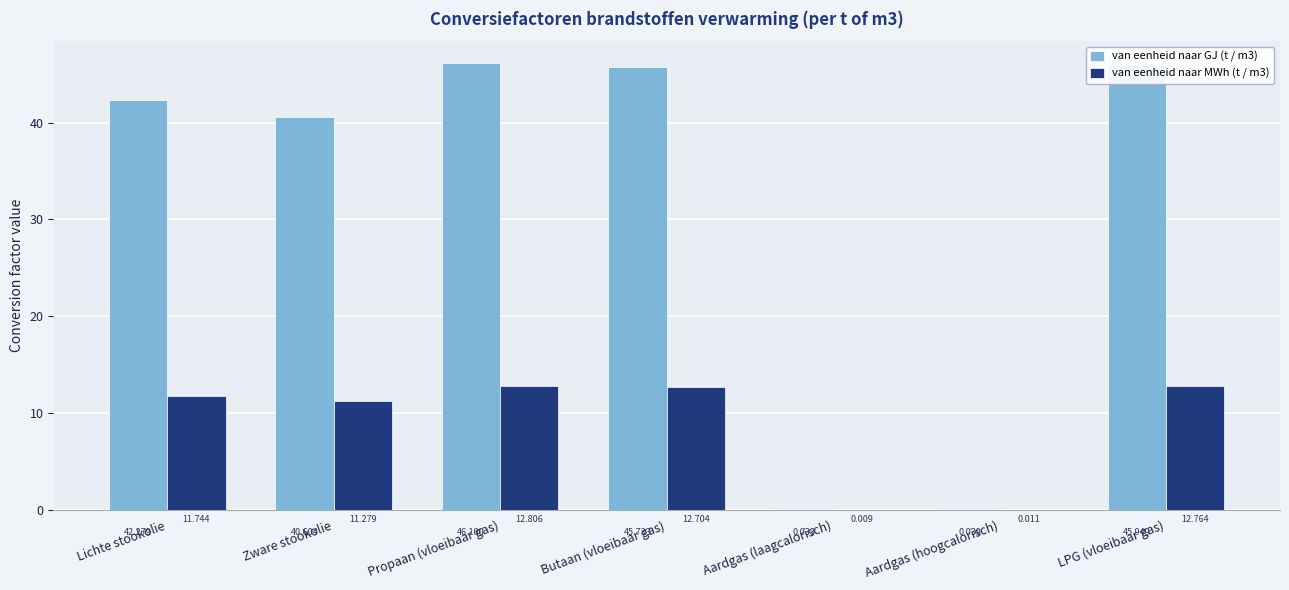

Is the value of van eenheid naar GJ (t / m3) at LPG (vloeibaar gas) greater than the value of van eenheid naar MWh (t / m3) at Lichte stookolie?

Yes